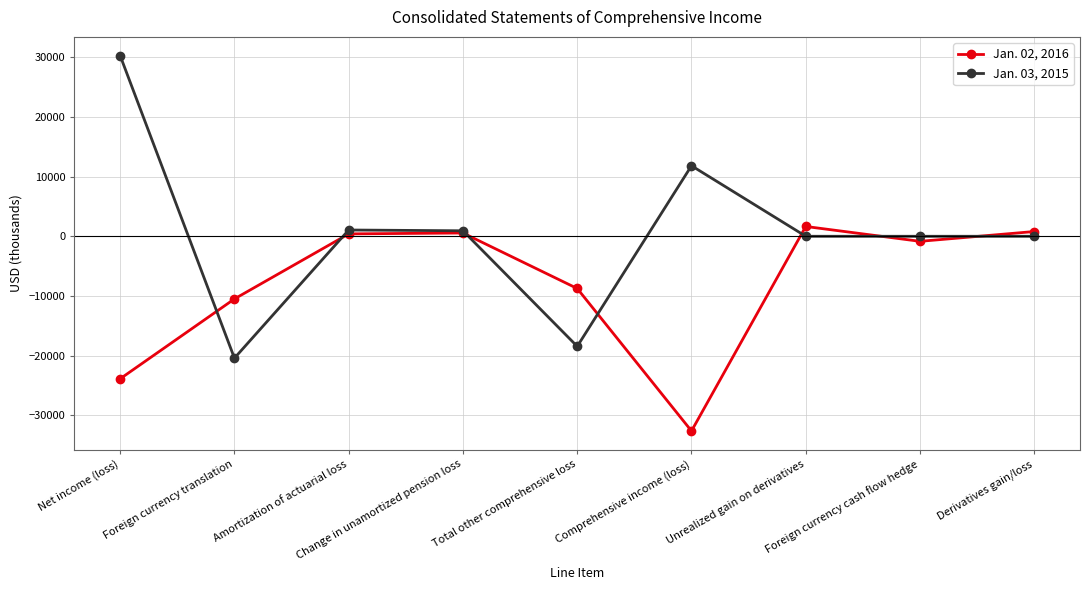

How many data points does each series have?

9